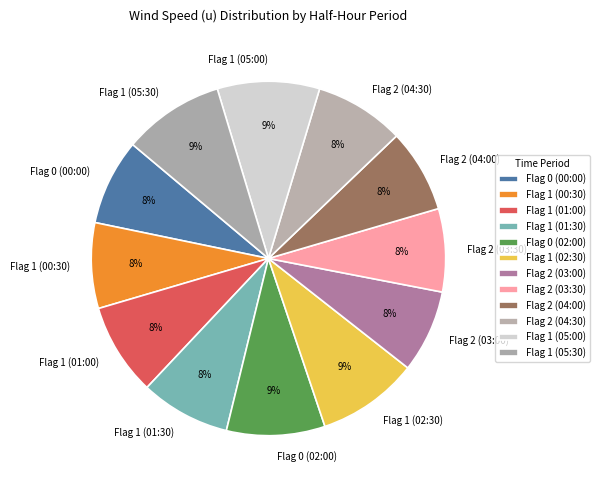

What is the ratio of the value at Flag 1 (00:30) to the value at Flag 2 (04:30)?

1.0